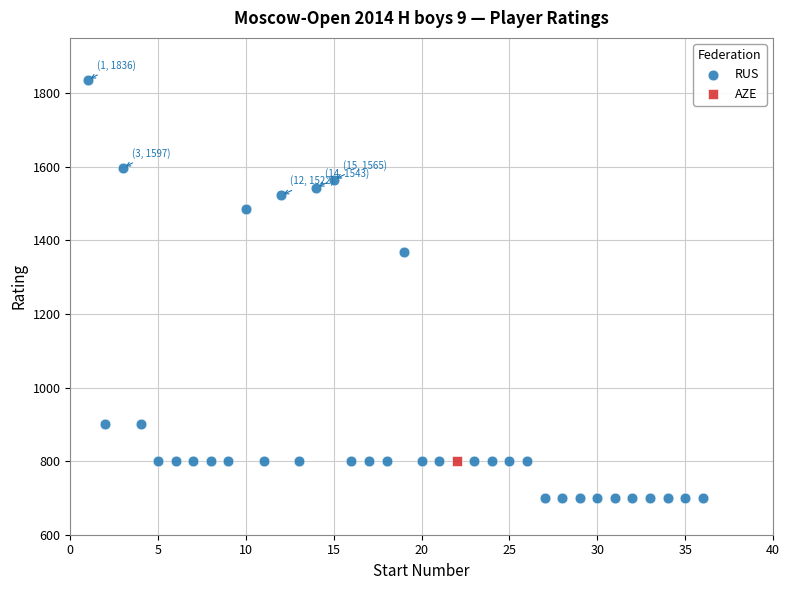

What are all the series names shown in the legend?

RUS, AZE